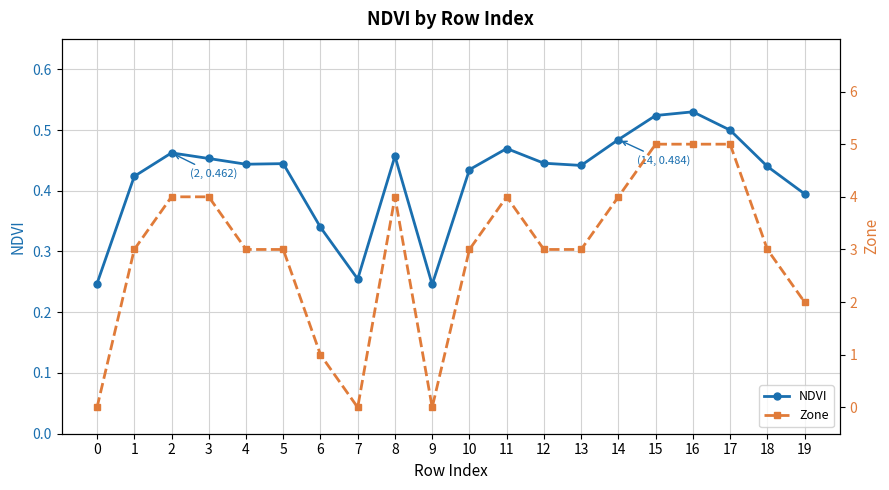

What is the sum of all Zone values?

59.0